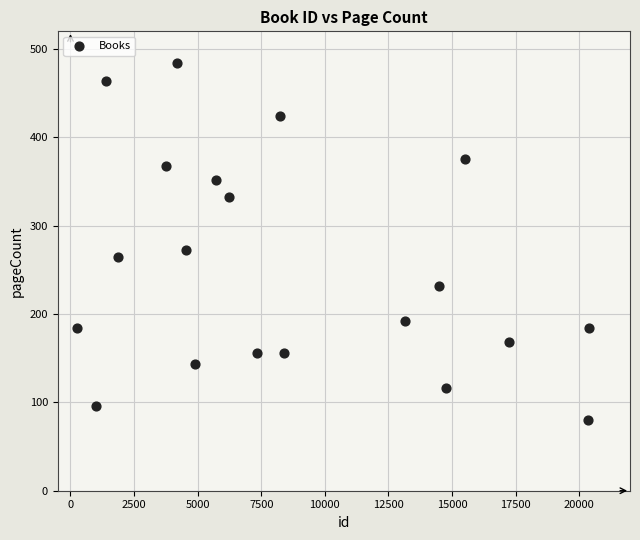

What is the range of Y values (max minus min)?

404